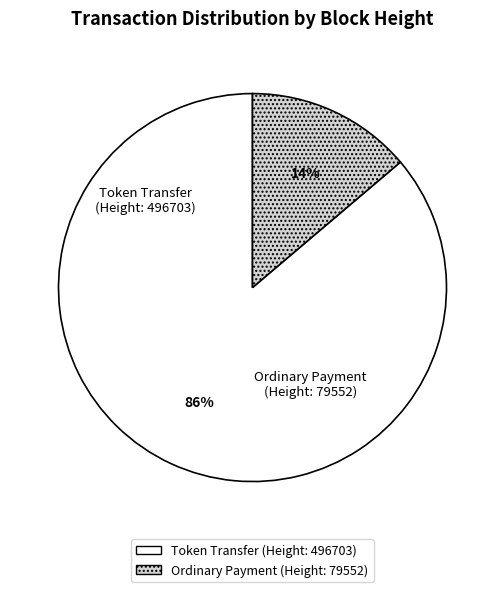

Does any single category account for the majority?

Yes